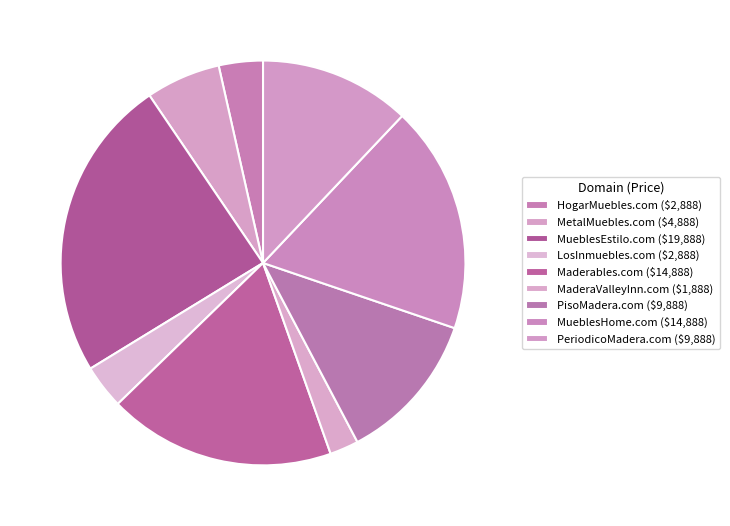

Count the number of slices in the pie.

9